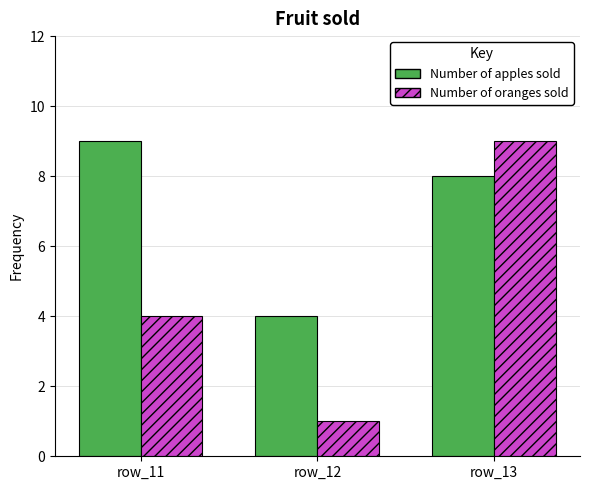

What are all the series names shown in the legend?

Number of apples sold, Number of oranges sold